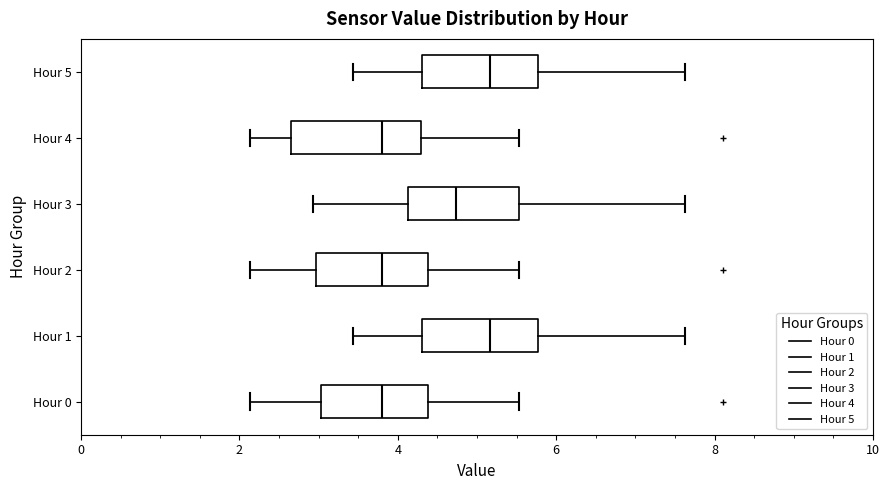

Where does the left whisker of the box for Hour 1 end on the x-axis? The values are not printed on the chart, so give them approximately, as read against the axis.

3.4